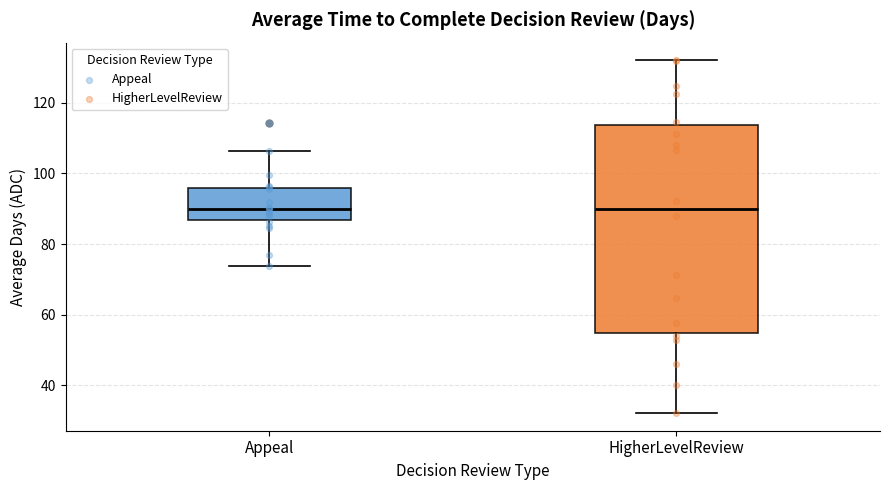

Where is the upper edge of the box for Appeal on the y-axis? The values are not printed on the chart, so give them approximately, as read against the axis.

96